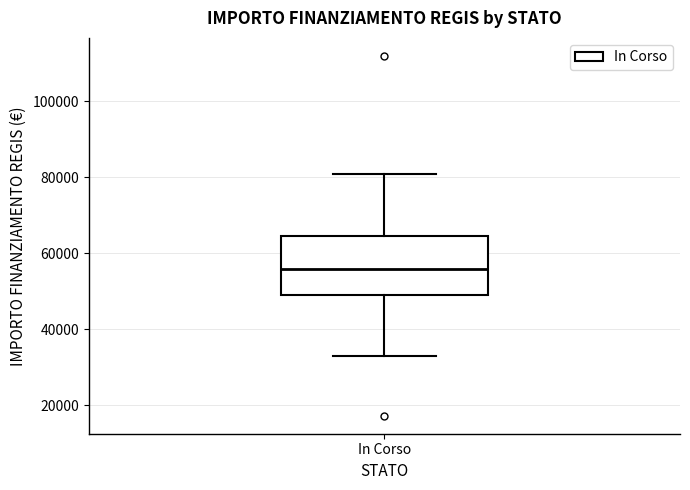

Read this box plot against the y-axis: the position of the median line, the range covered by the box, and the ends of both whiskers. The values are not printed on the chart, so give them approximately, as read against the axis.

median 56000, box 50000 to 64000, whiskers 32000 to 80000